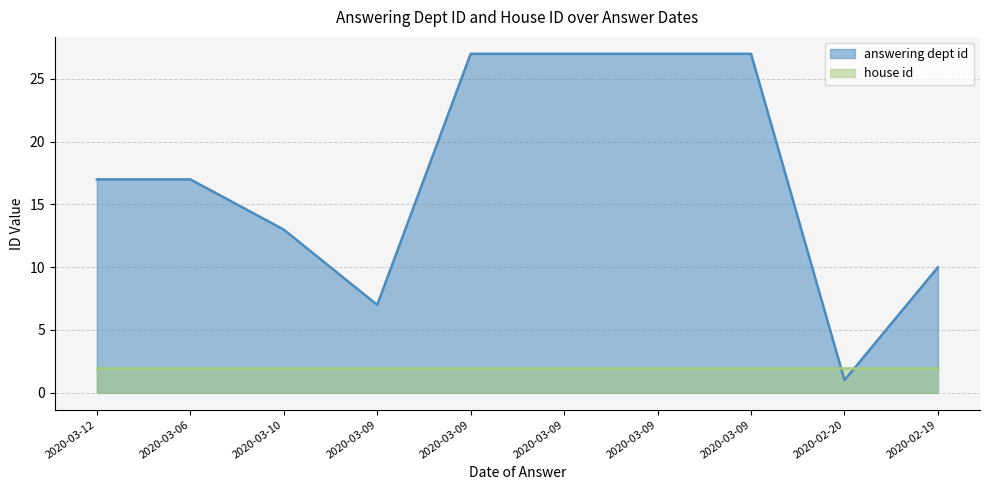

Is it true that the value at 2020-02-20 is 1?

False